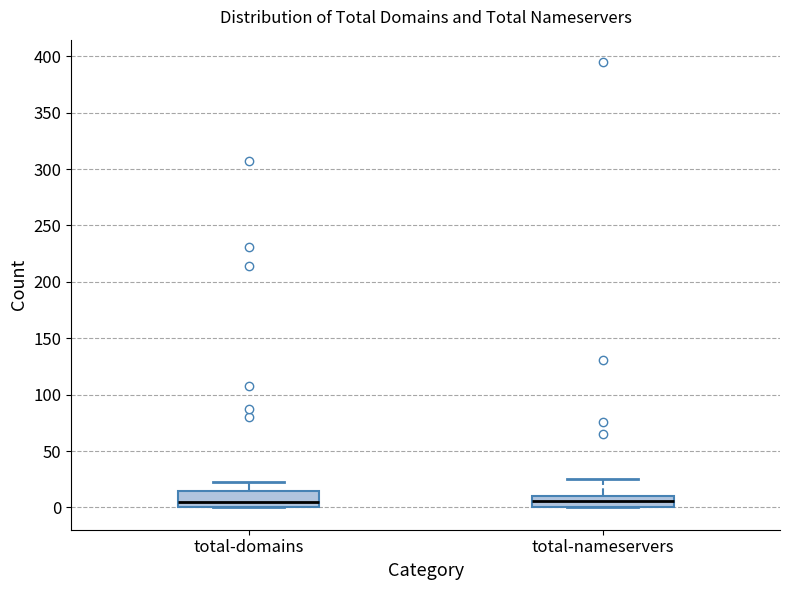

Reading left to right, read every box against the y-axis: the position of its median line, the range the box covers, and the ends of its whiskers. The values are not printed on the chart, so give them approximately, as read against the axis.

total-domains: median 5, box 0 to 15, whiskers 0 to 25
total-nameservers: median 5, box 0 to 10, whiskers 0 to 25